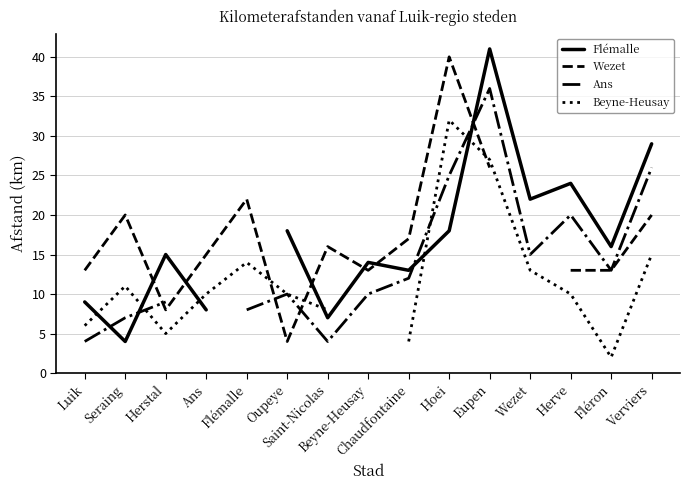

What are all the series names shown in the legend?

Flémalle, Wezet, Ans, Beyne-Heusay